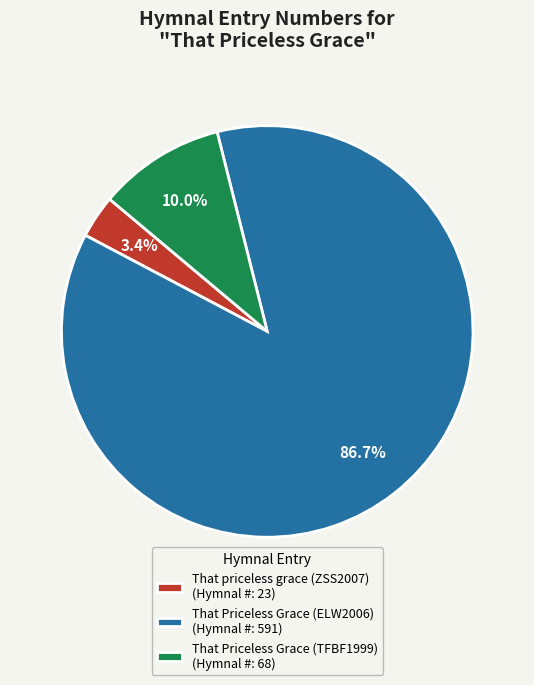

To the nearest percent, what portion does That Priceless Grace (ELW2006) represent?

87%